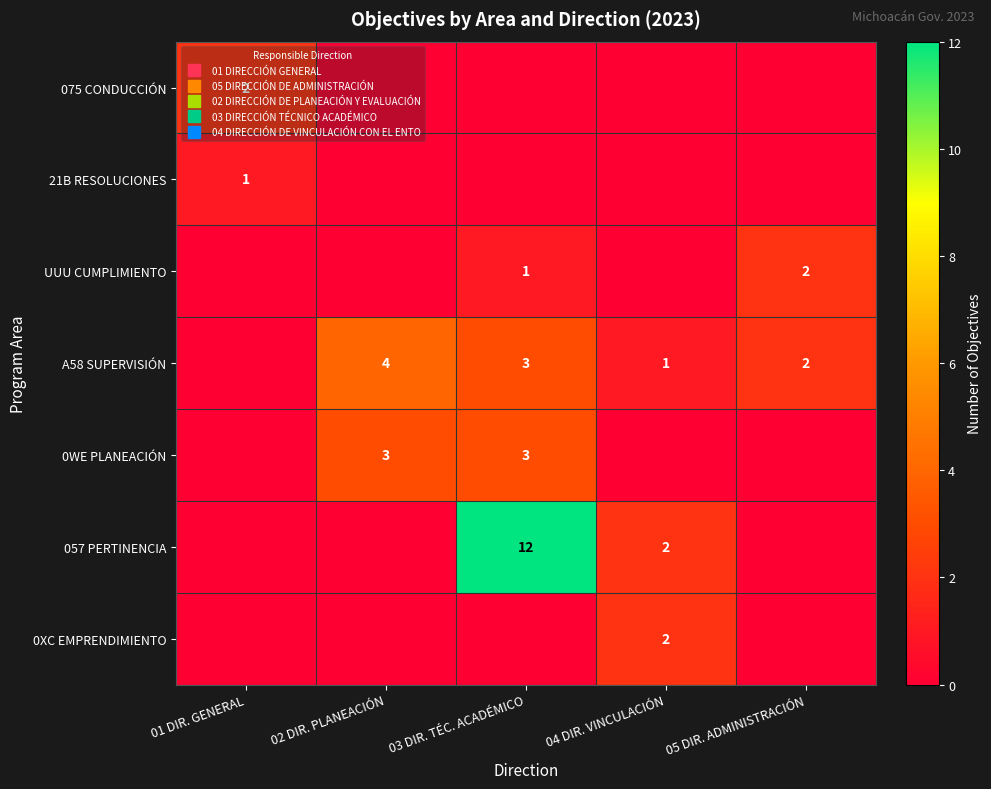

Which has a higher value, 02 DIR. PLANEACIÓN or 04 DIR. VINCULACIÓN?

02 DIR. PLANEACIÓN